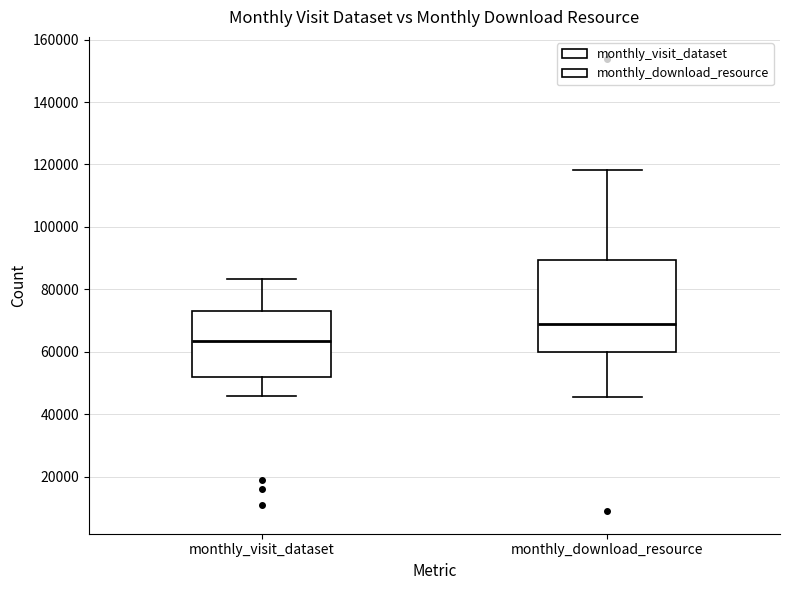

Comparing the boxes themselves (not the whiskers), which one is the tallest?

monthly_download_resource